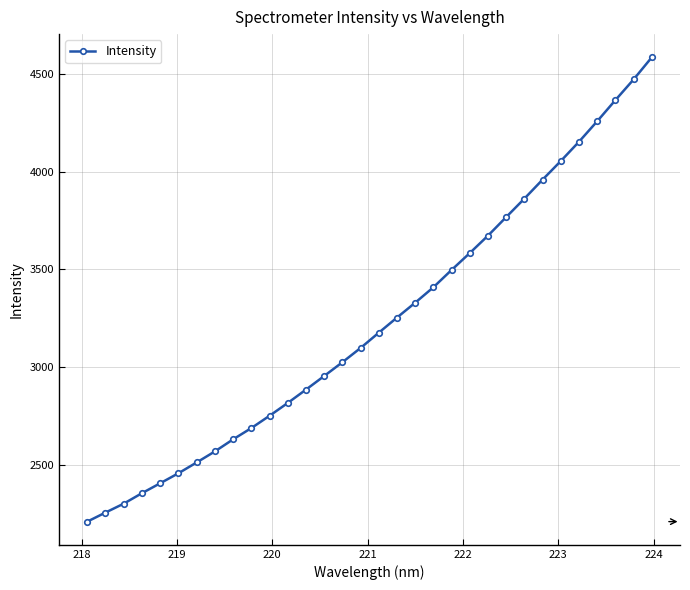

How many lines are shown in the chart?

1